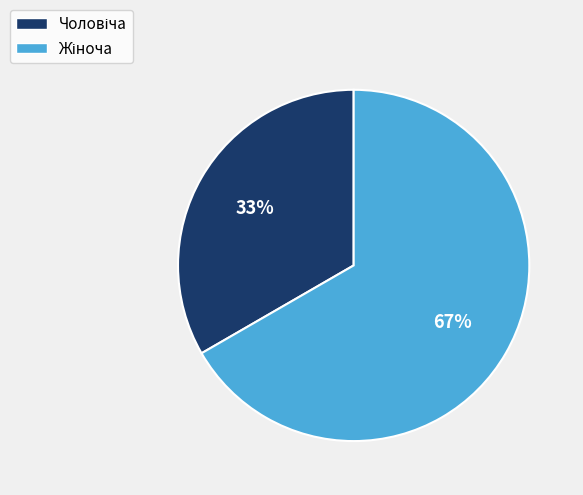

Is there any slice that represents more than half of the pie?

Yes